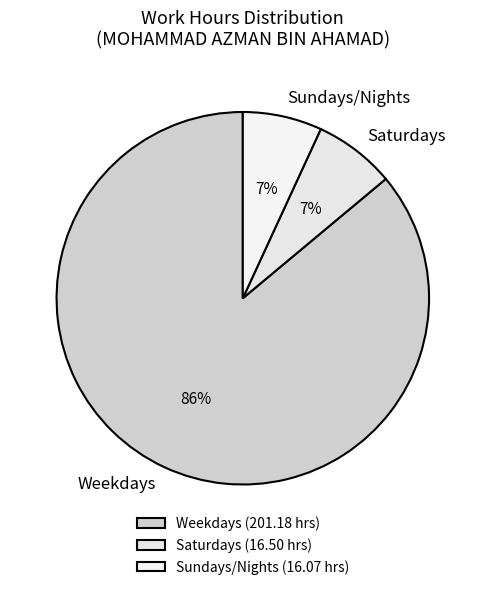

To the nearest percent, what is the difference between the Sundays/Nights and Weekdays slice percentages?

79%